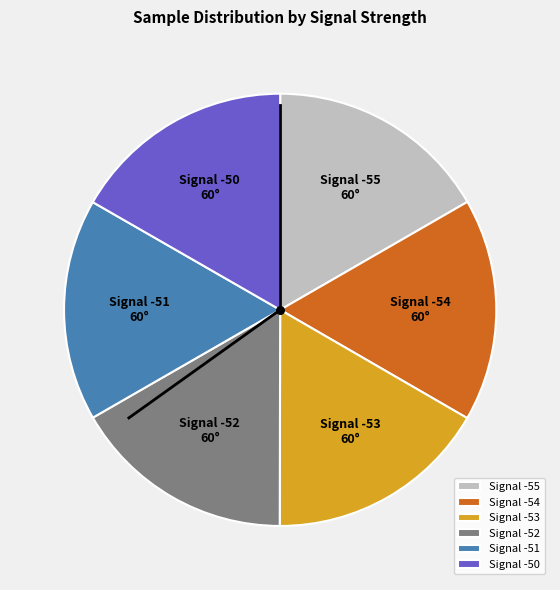

Do -53 and -52 together represent more than half of the pie?

No